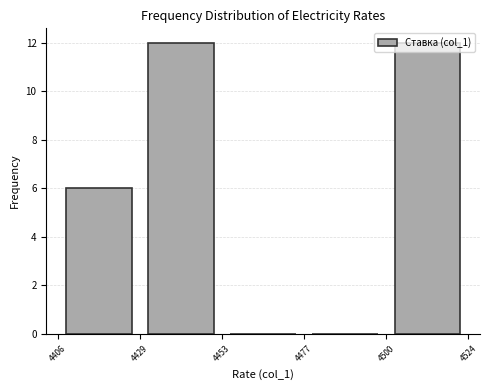

Reading left to right, list every bar in this chart as the range it spans on the x-axis followed by its height. The values are not printed on the chart, so give them approximately, as read against the axis.

4406 to 4429: 6
4429 to 4453: 12
4453 to 4477: 0
4477 to 4500: 0
4500 to 4524: 12